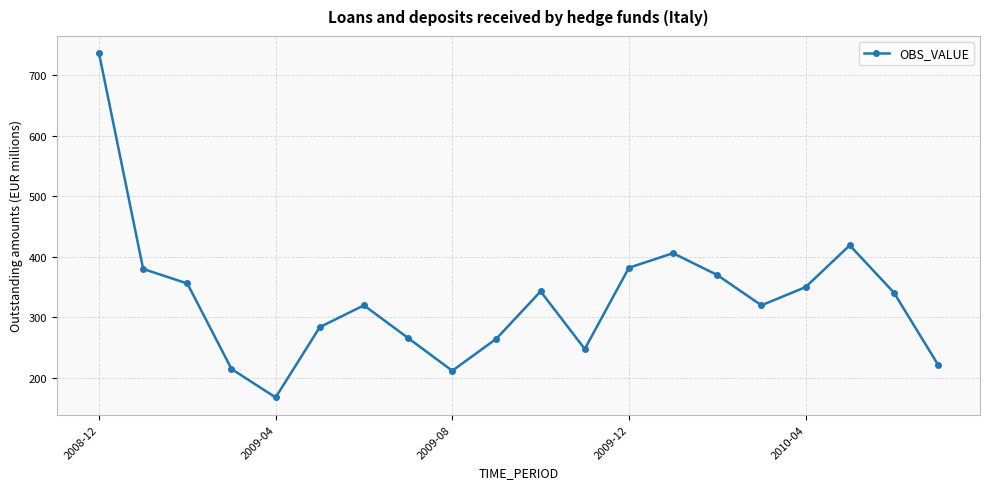

What is the value of the 5th point from the left?

168